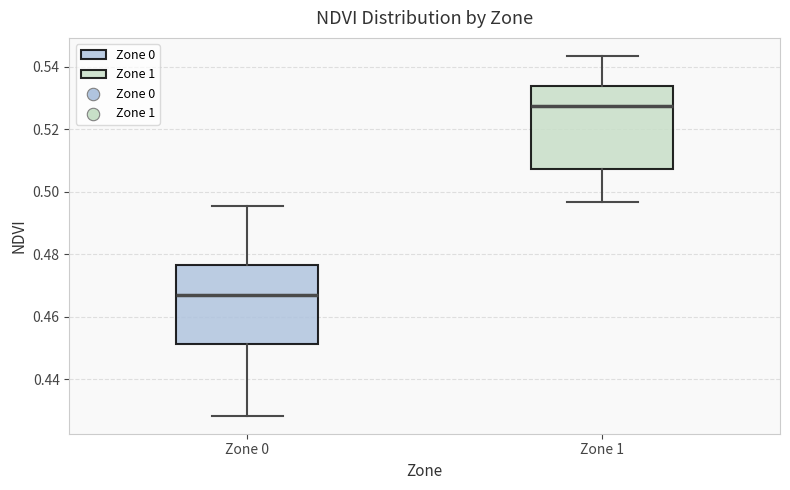

Which box's median line is the lowest?

Zone 0